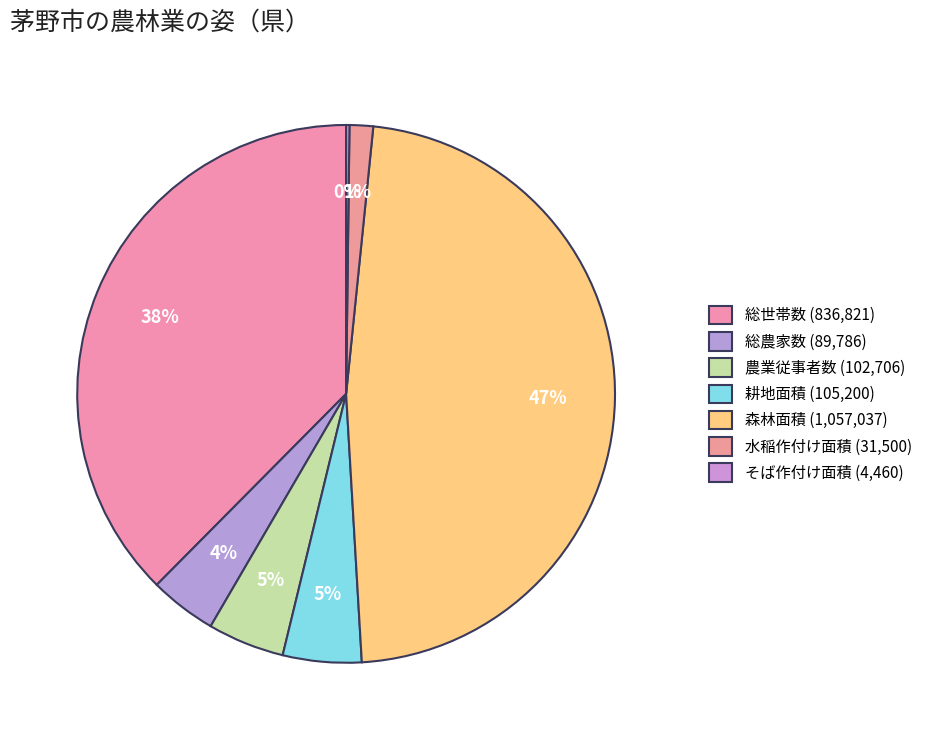

What is the total percentage of 農業従事者数 and そば作付け面積?

4.8%